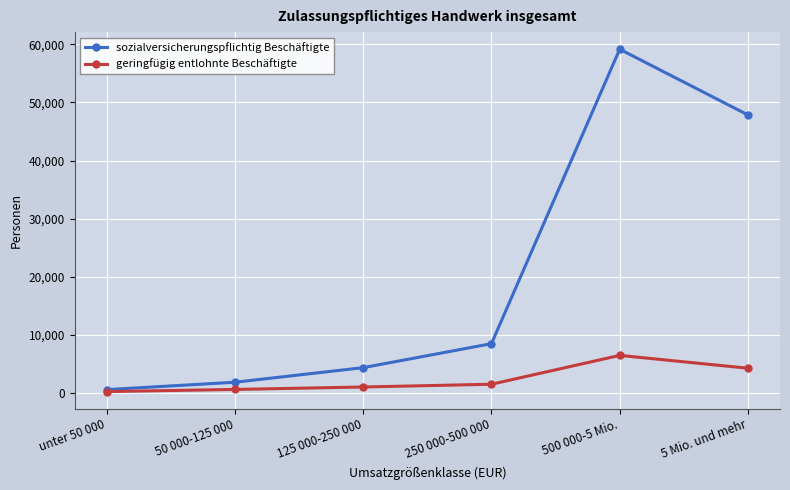

Which category has the highest value across all series?

500 000-5 Mio.